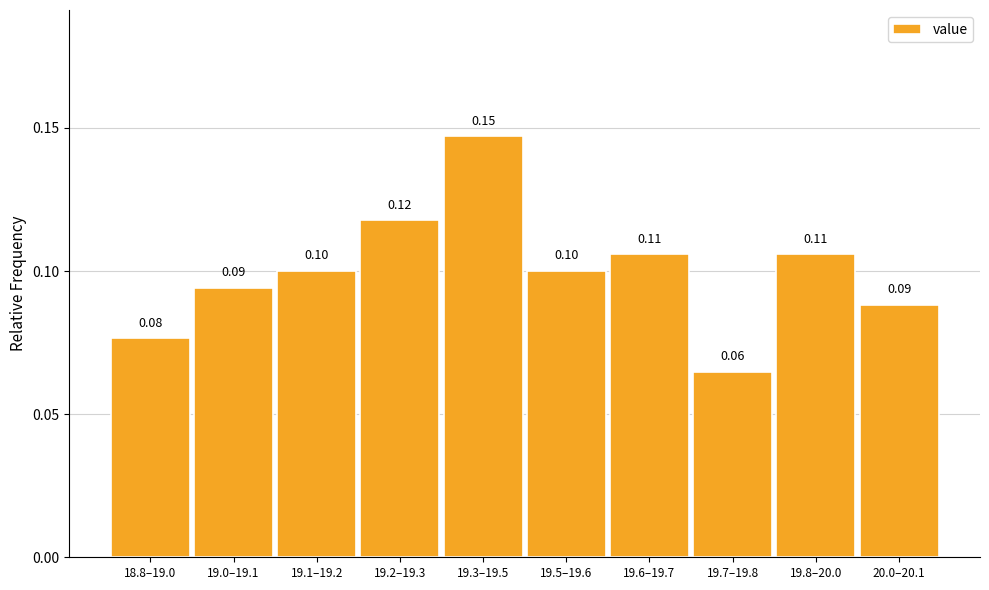

What is the sum of all values?

1.0